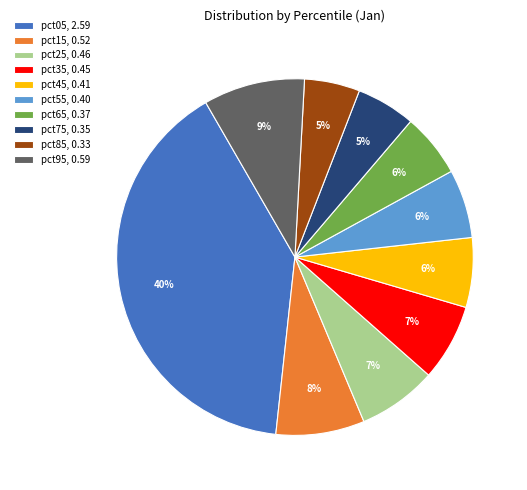

Combined, do pct35, 0.45 and pct45, 0.41 account for over 50%?

No